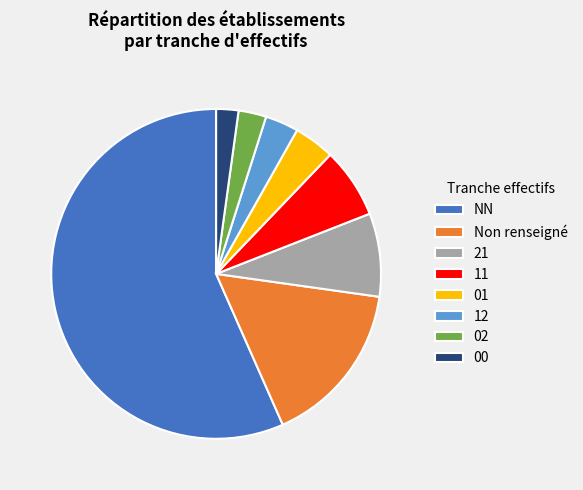

Combined, do 02 and Non renseigné account for over 50%?

No